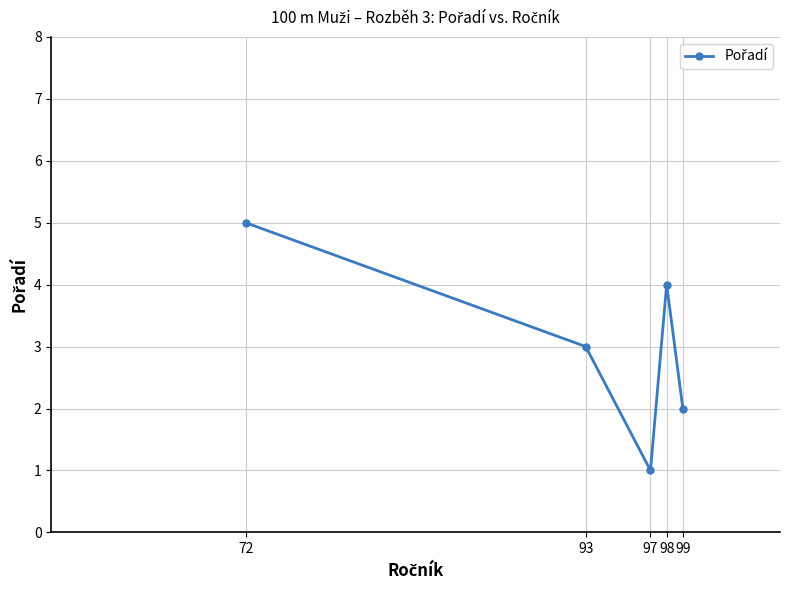

The value at 97 is 1. True or false?

True